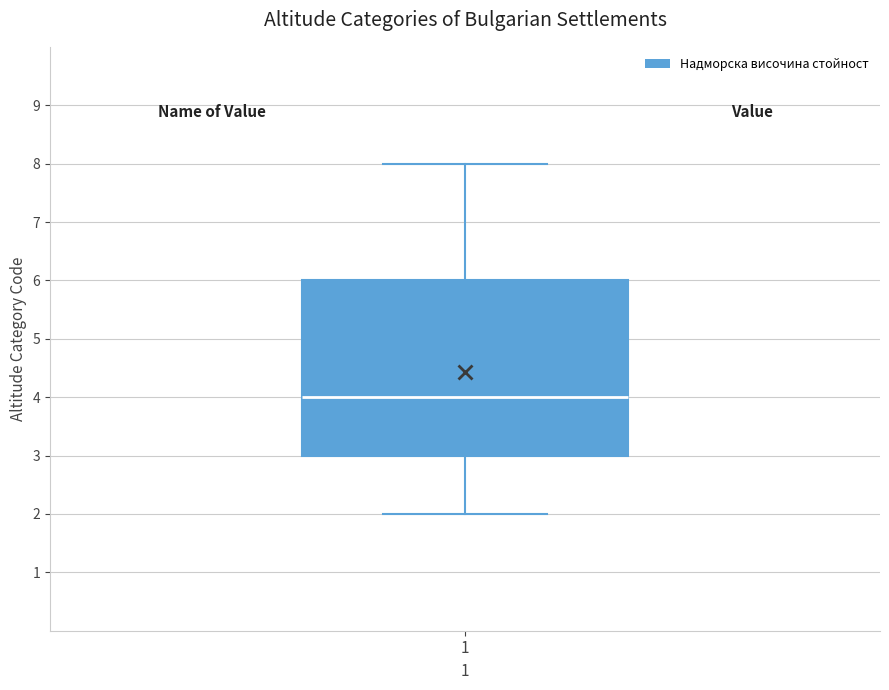

Transcribe this box plot: give where the median line is, the range the box spans, and where the two whiskers end, as read against the y-axis. The values are not printed on the chart, so give them approximately, as read against the axis.

median 4, box 3 to 6, whiskers 2 to 8